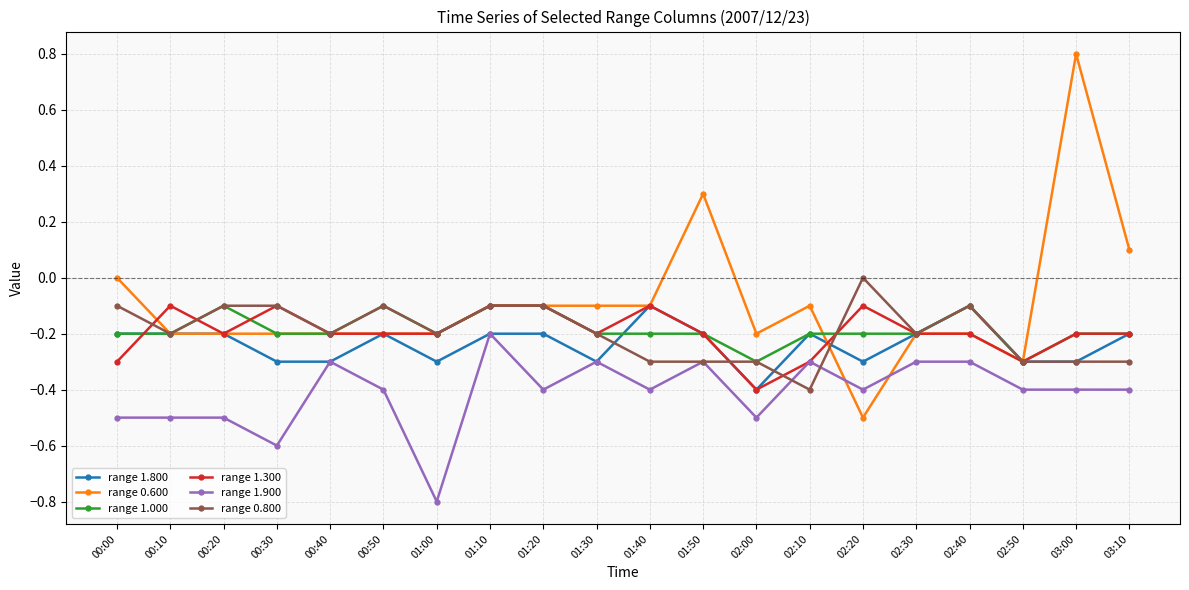

Where is the first local maximum for range 1.300?

00:10